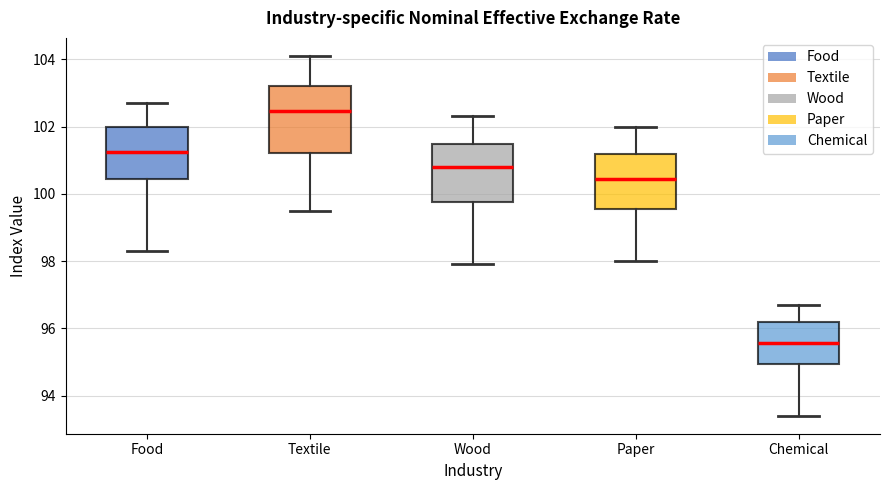

Which box is the tallest, from its lower edge to its upper edge?

Textile